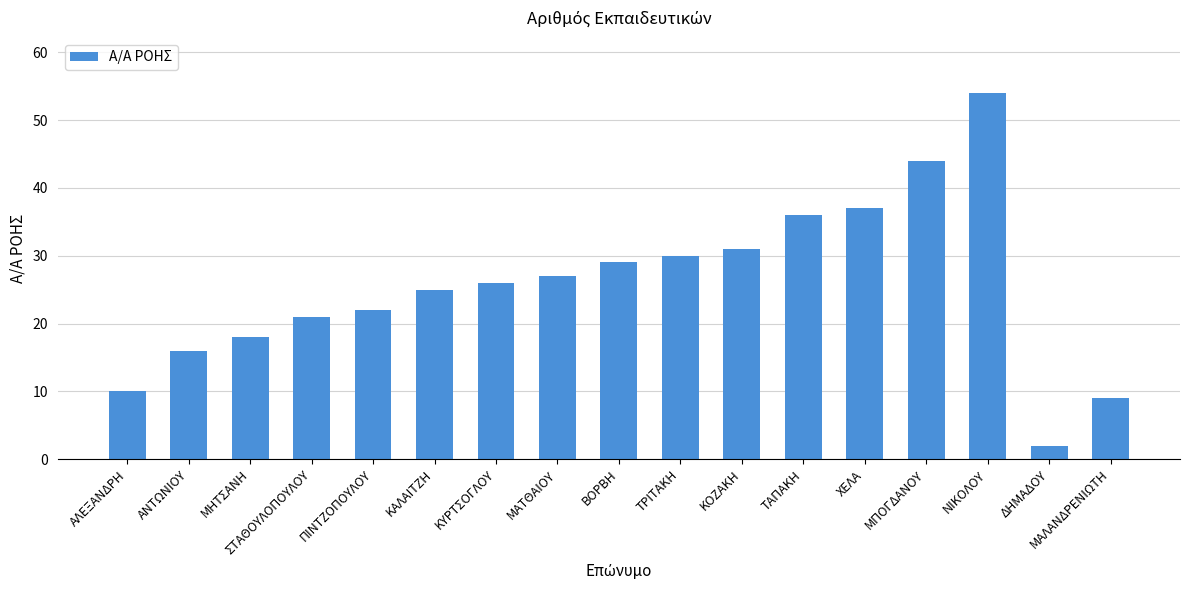

What is the average value?

26